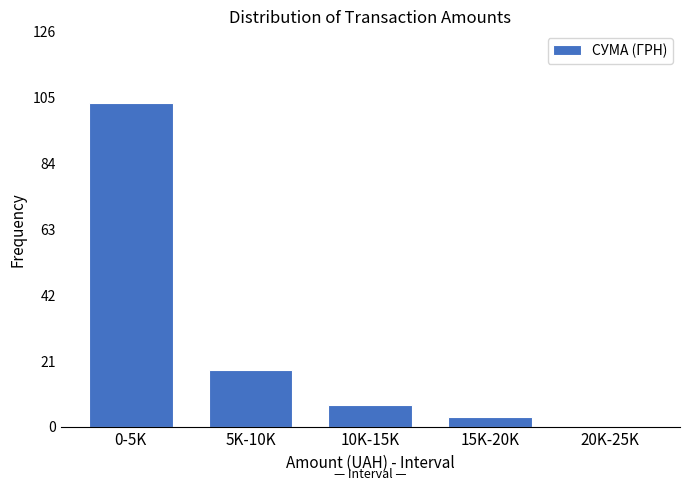

Reading right to left, extract all data points from this chart.

20K-25K=0	15K-20K=3	10K-15K=7	5K-10K=18	0-5K=103